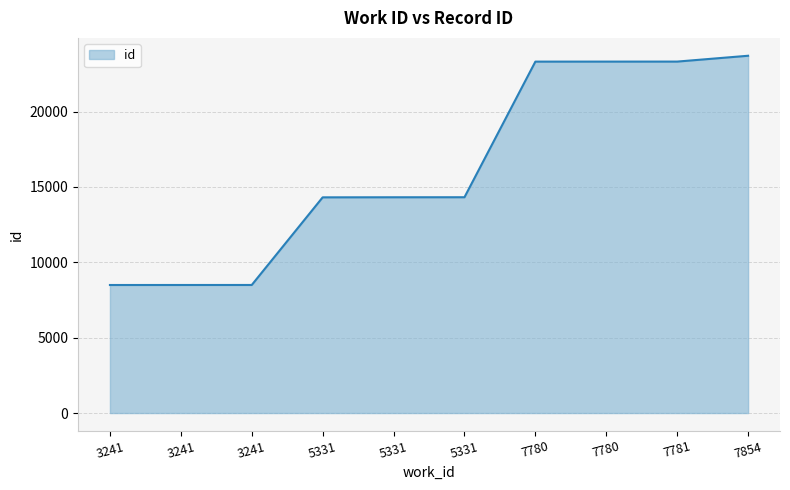

The value at 3241 is 8493. True or false?

True